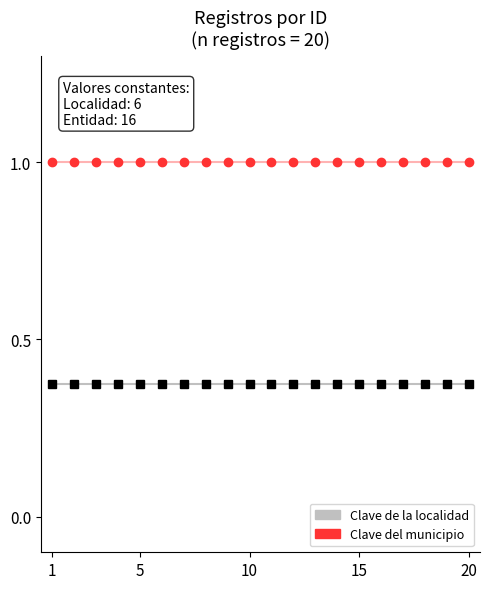

Does the chart display data point markers on the line(s)?

No